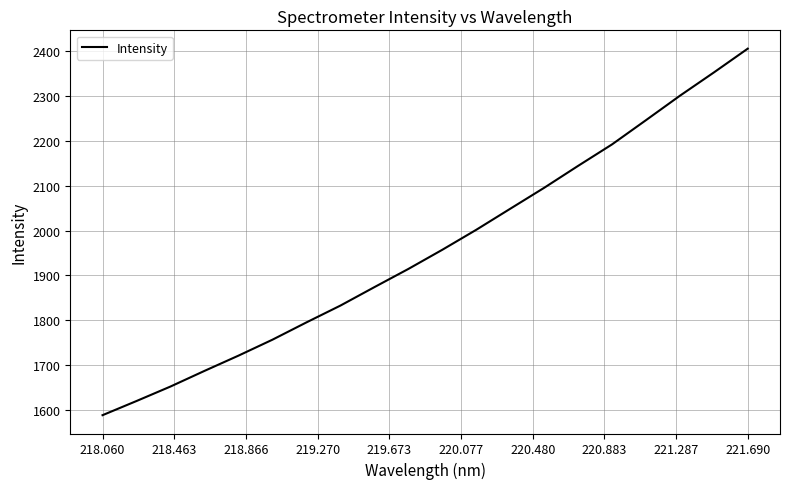

How many values exceed 1956?

10